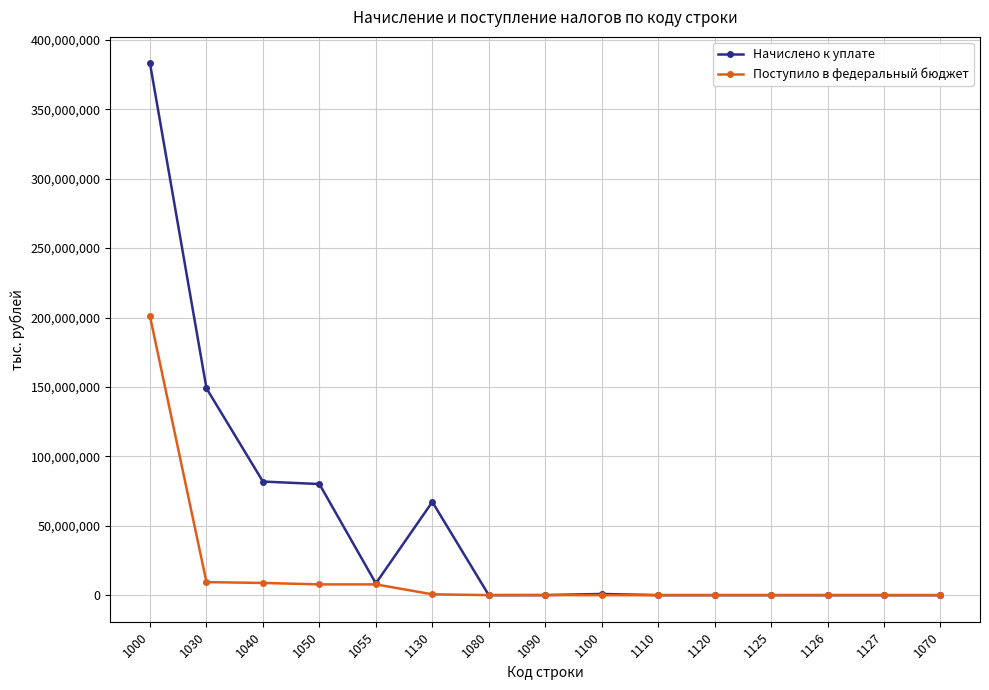

Which category has the highest value across all series?

1000